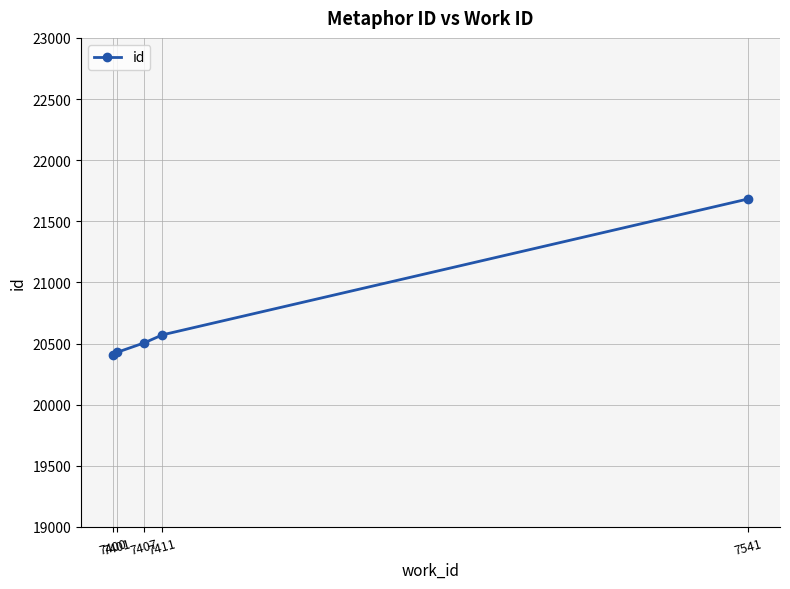

Reading left to right, what are all the values shown in this chart?

7400=20407	7401=20429	7407=20506	7411=20571	7541=21683